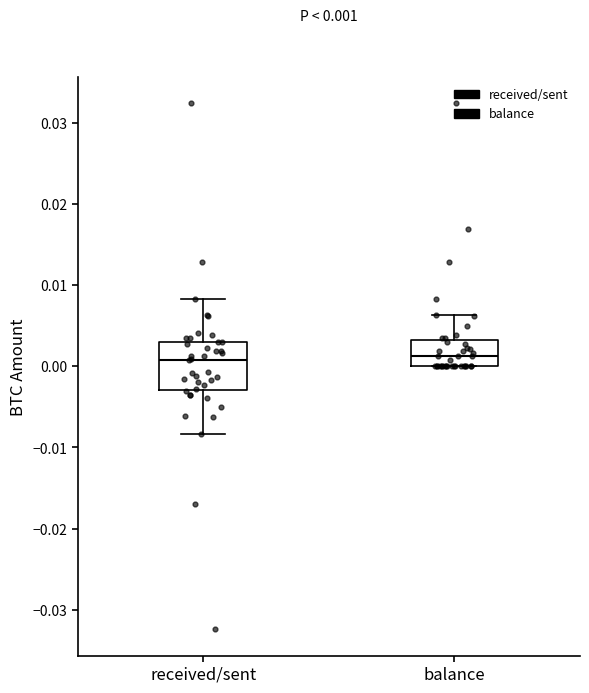

Which box is the tallest, from its lower edge to its upper edge?

received/sent